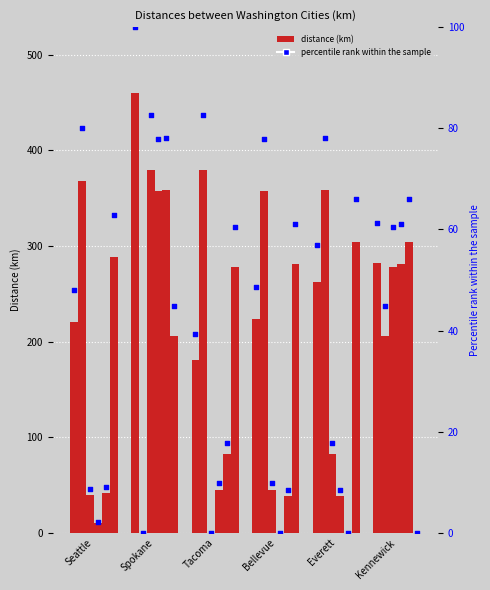

At which category is the sum across all series the highest?

Spokane